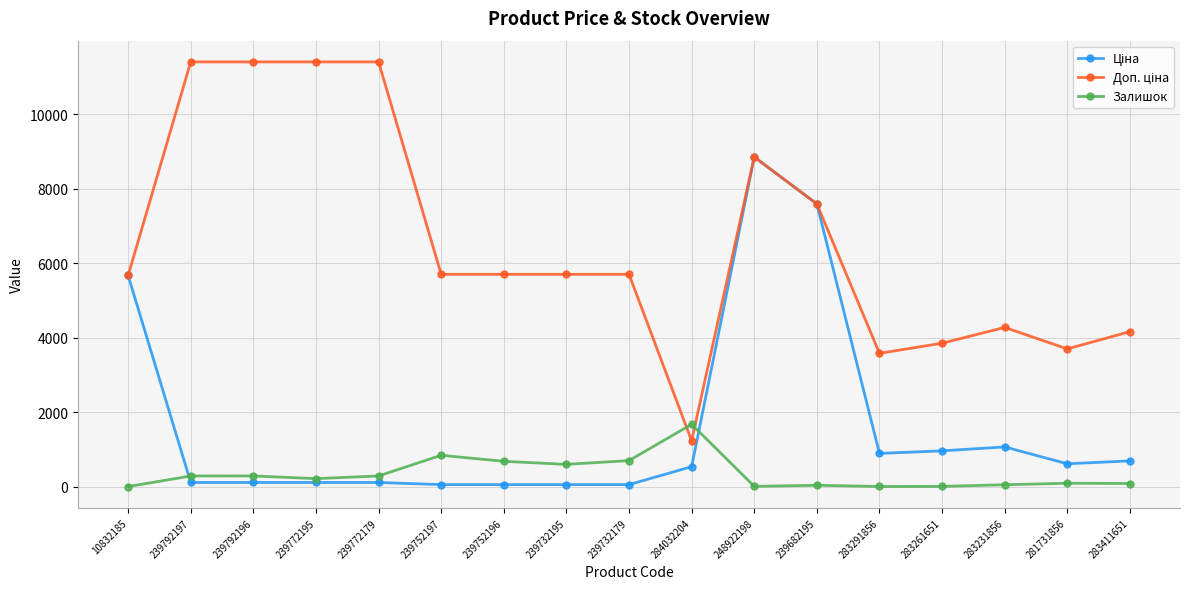

What is the maximum value shown in the chart?

11410.0